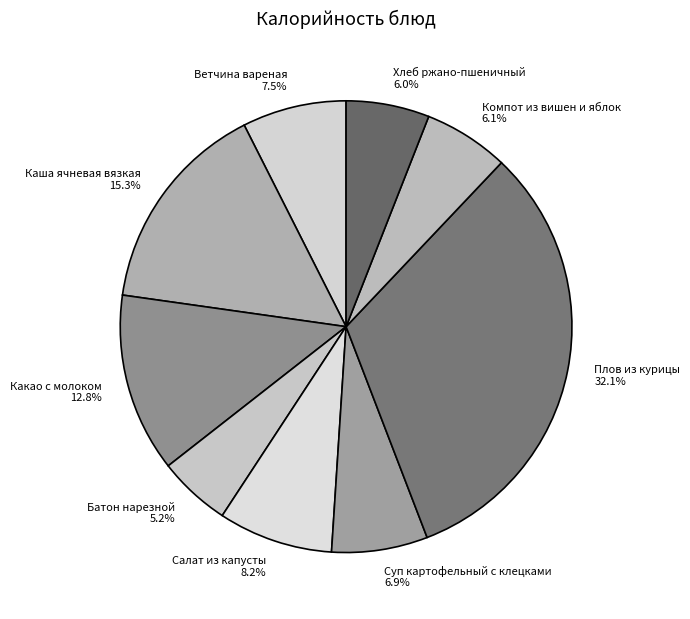

Is there any slice that represents more than half of the pie?

No